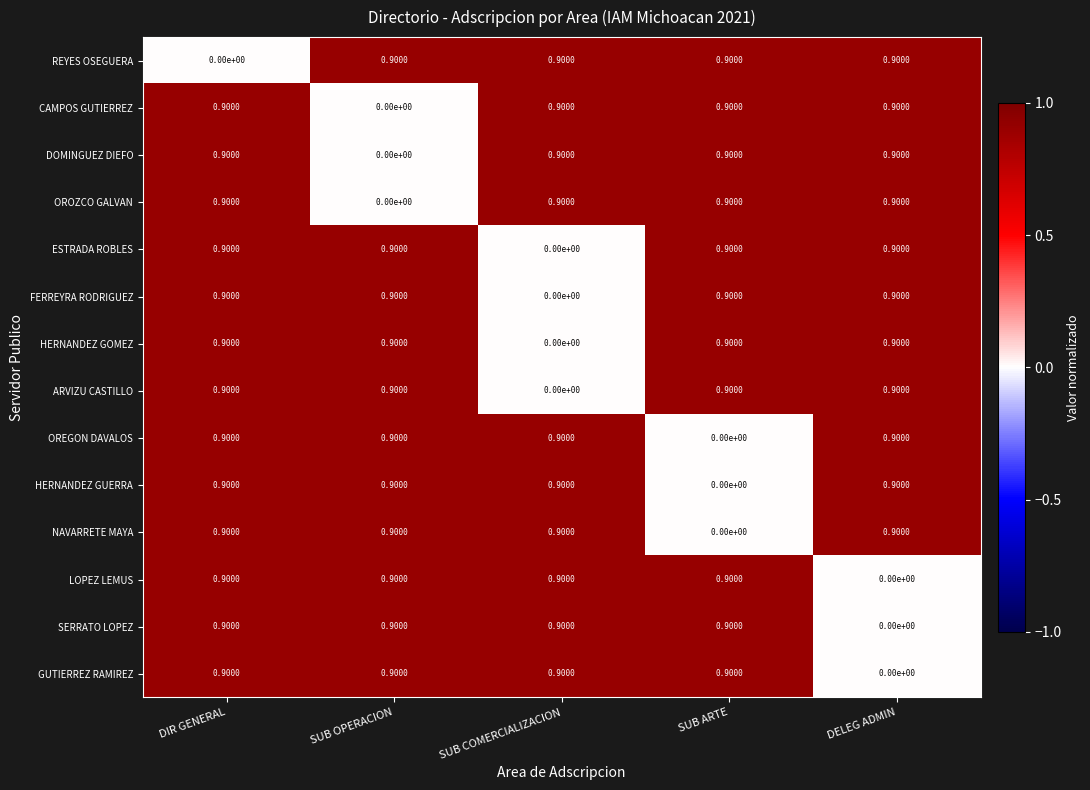

What is the difference between the highest and lowest values at SUB COMERCIALIZACION?

0.9